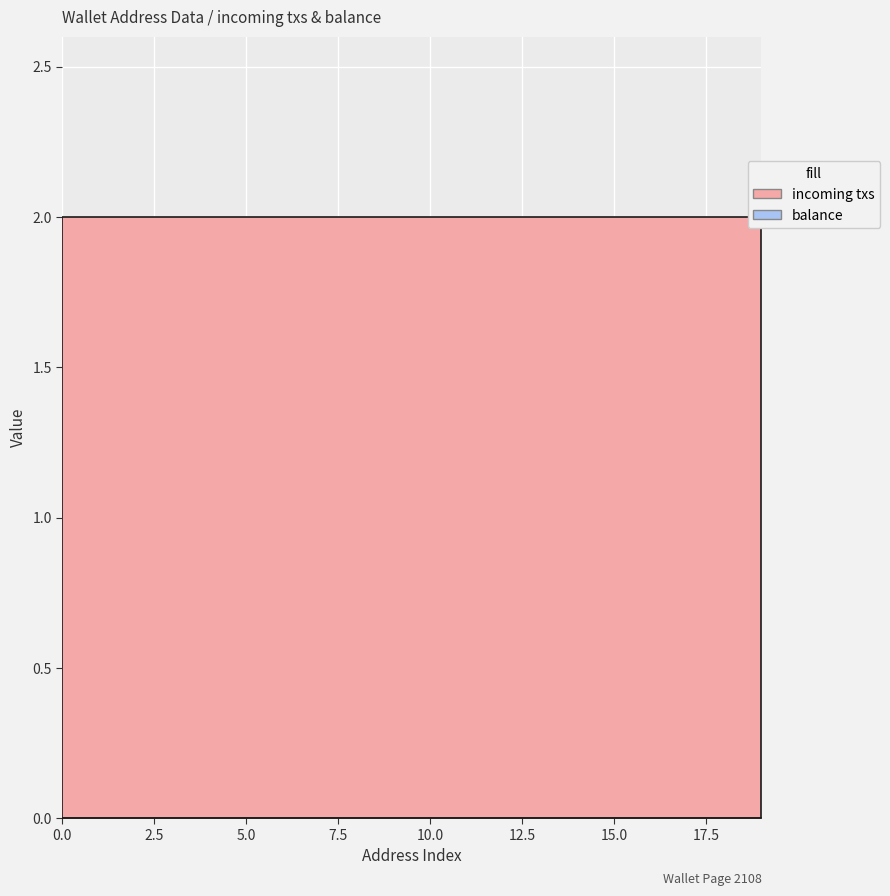

List the series in order of their overall mean, lowest first.

balance, incoming txs